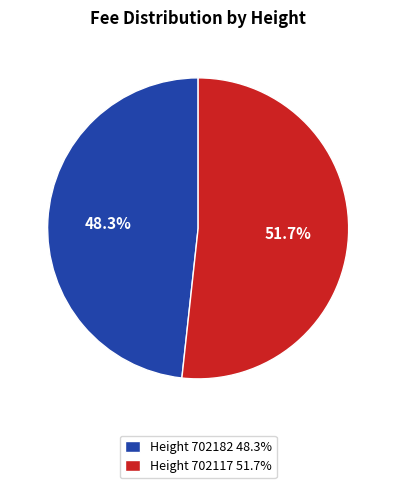

How much of the chart is everything except Height 702182 48.3%?

51.7%